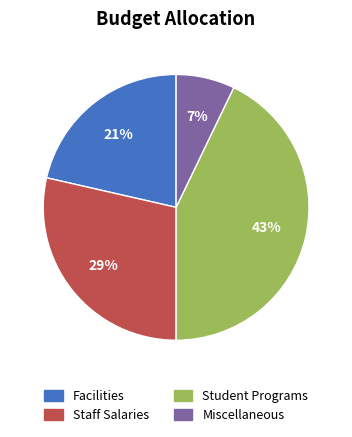

To the nearest percent, what is the difference between the largest and smallest slice percentages?

36%